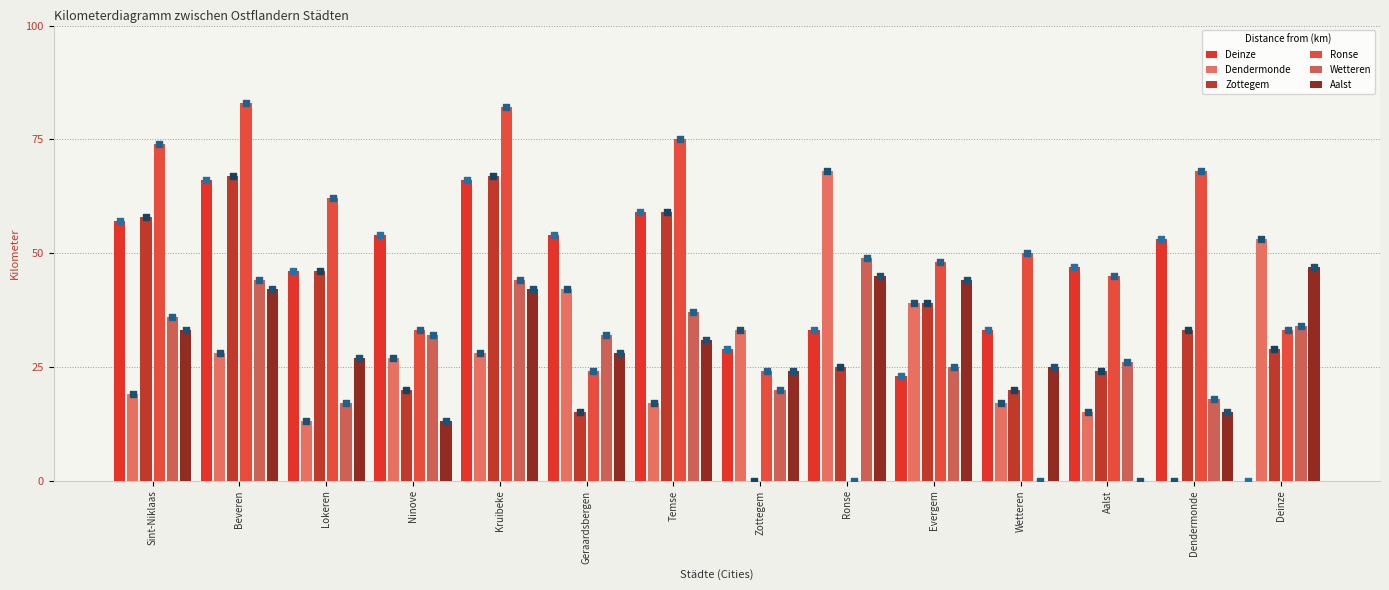

Which series reaches the minimum Y coordinate?

Deinze